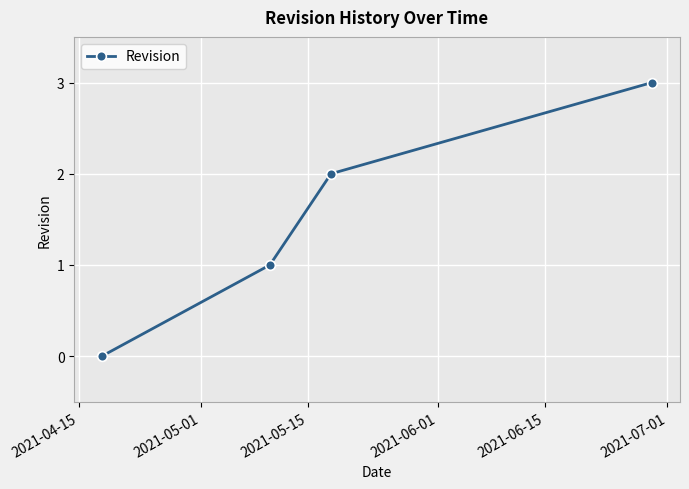

True or false: the data has more than 2 interior local peaks.

False